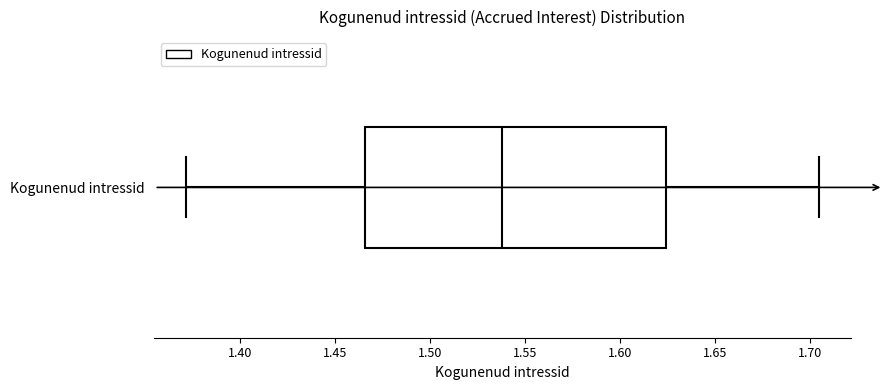

Transcribe this box plot: give where the median line is, the range the box spans, and where the two whiskers end, as read against the x-axis. The values are not printed on the chart, so give them approximately, as read against the axis.

median 1.540, box 1.465 to 1.625, whiskers 1.370 to 1.705